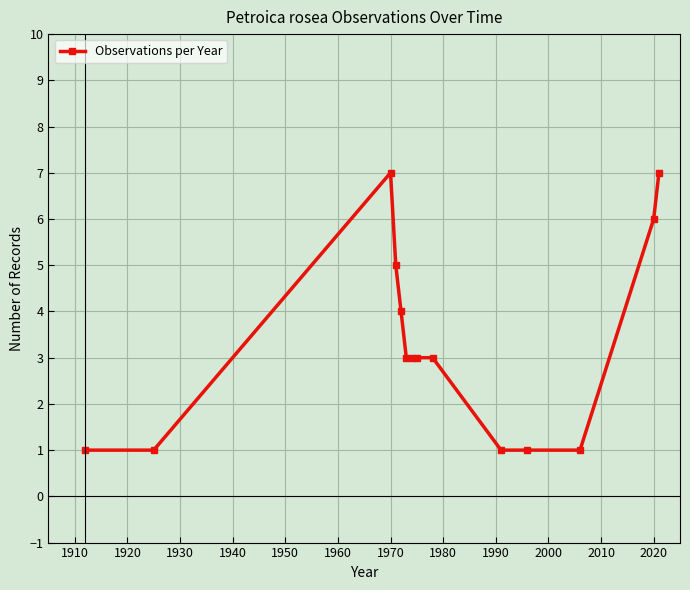

What is the difference between the maximum and second lowest values?

6